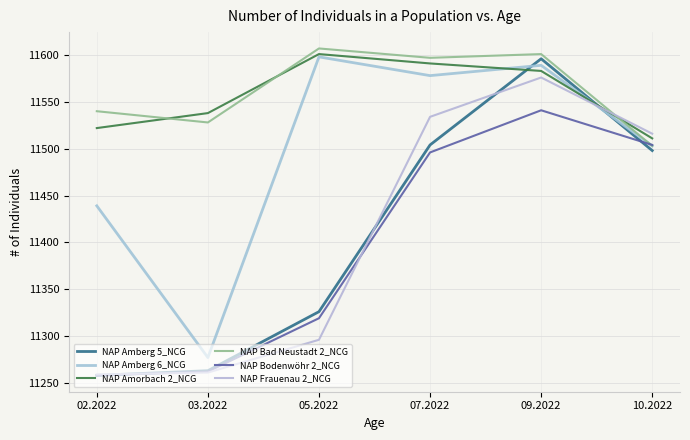

Which series has the widest spread of values?

NAP Amberg 5_NCG